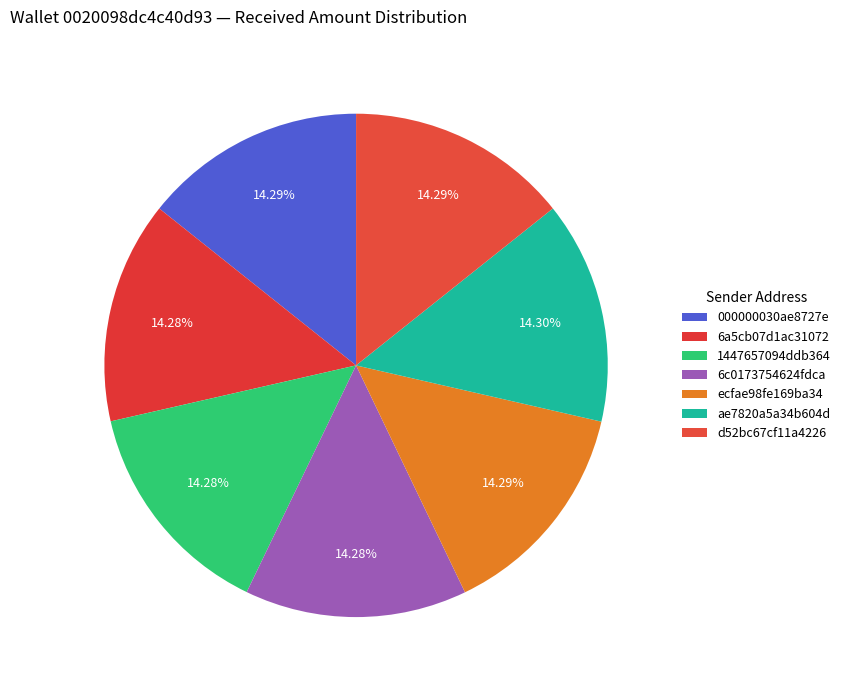

How many slices are in this pie chart?

7